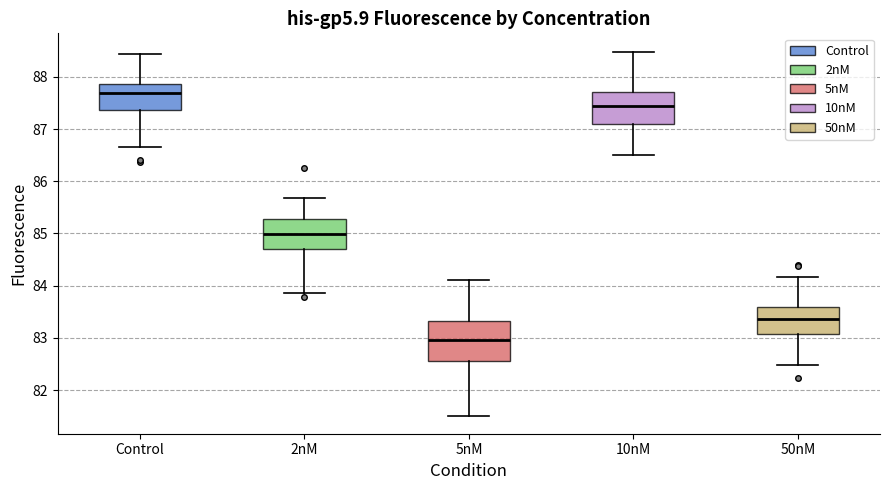

Which box's median line is the highest?

Control